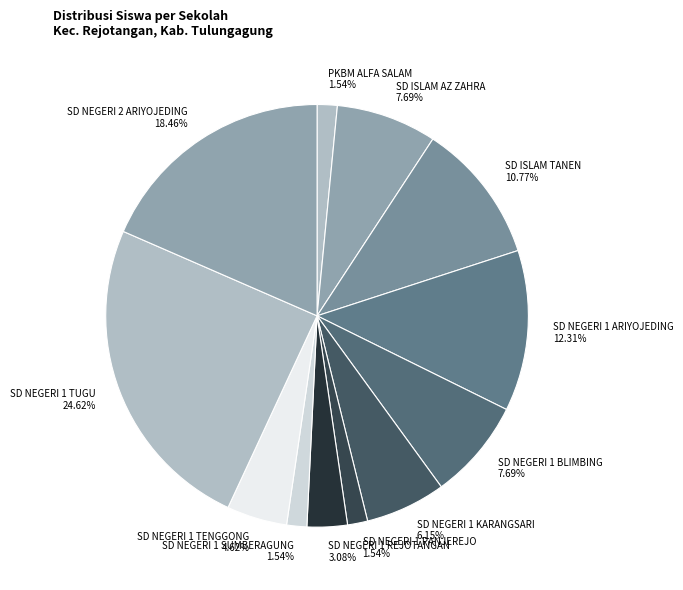

The SD NEGERI 1 PANJEREJO slice represents 2% of the pie. True or false?

True